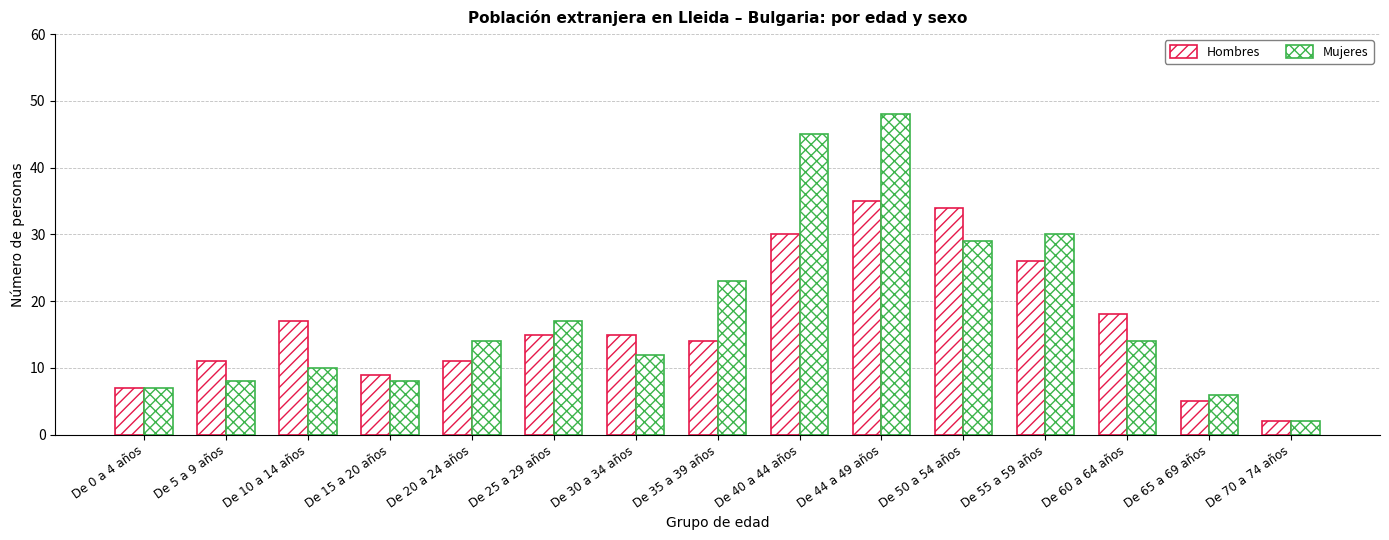

What is the minimum value for Mujeres?

2